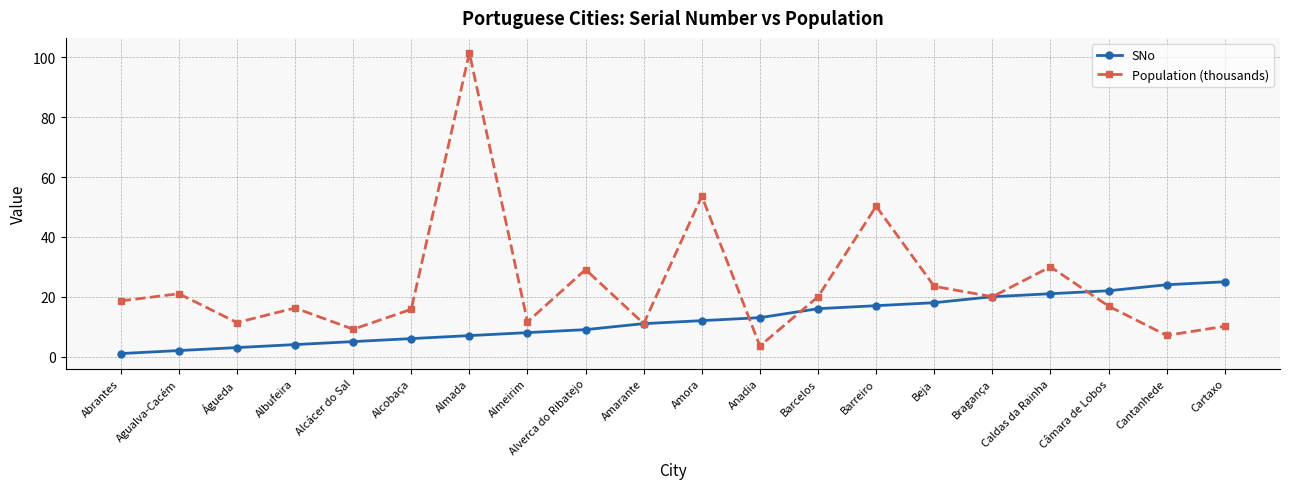

List the labels in order of SNo value, largest first.

Cartaxo, Cantanhede, Câmara de Lobos, Caldas da Rainha, Bragança, Beja, Barreiro, Barcelos, Anadia, Amora, Amarante, Alverca do Ribatejo, Almeirim, Almada, Alcobaça, Alcácer do Sal, Albufeira, Águeda, Agualva-Cacém, Abrantes